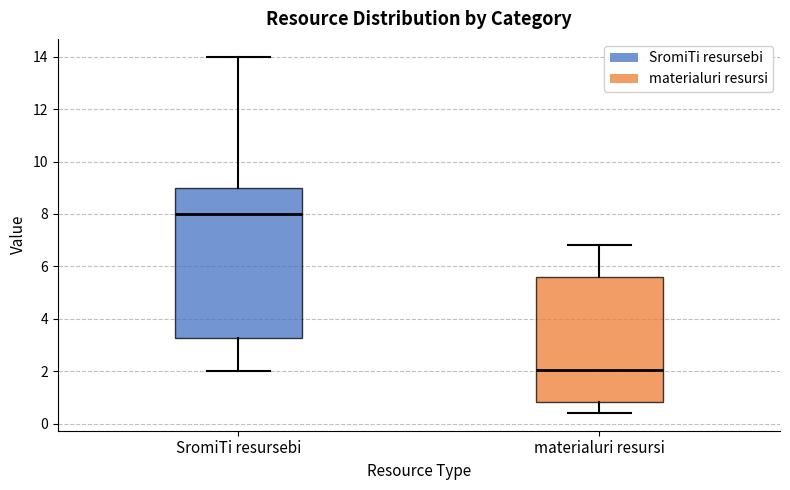

Reading left to right, transcribe this box plot: for each box, give where its median line is, the range the box spans, and where its two whiskers end, as read against the y-axis. The values are not printed on the chart, so give them approximately, as read against the axis.

SromiTi resursebi: median 8.0, box 3.2 to 9.0, whiskers 2.0 to 14.0
materialuri resursi: median 2.0, box 0.8 to 5.6, whiskers 0.4 to 6.8